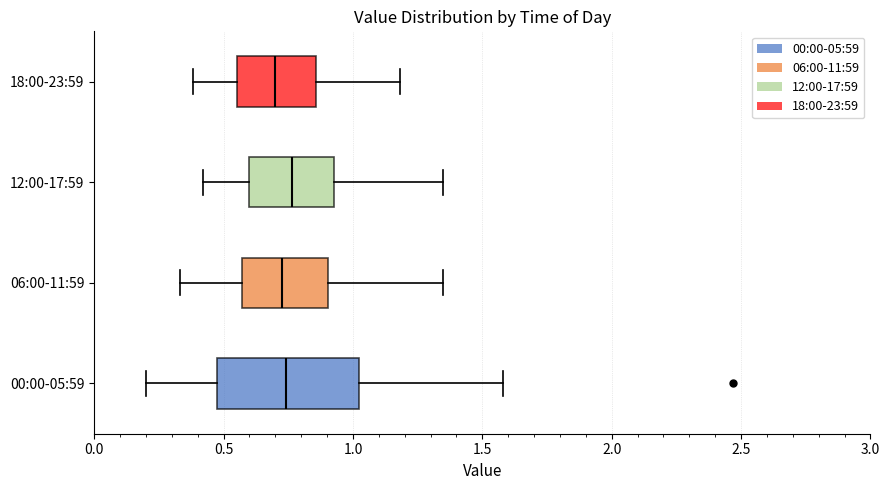

Where is the right edge of the box for 06:00-11:59 on the x-axis? The values are not printed on the chart, so give them approximately, as read against the axis.

0.90